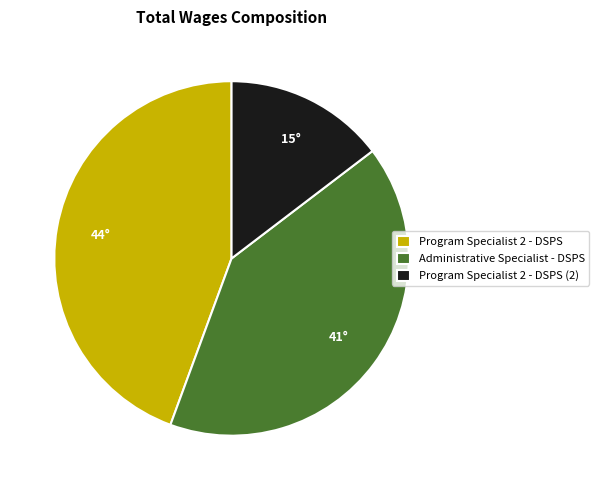

Rank the categories by value from lowest to highest.

Program Specialist 2 - DSPS (2), Administrative Specialist - DSPS, Program Specialist 2 - DSPS